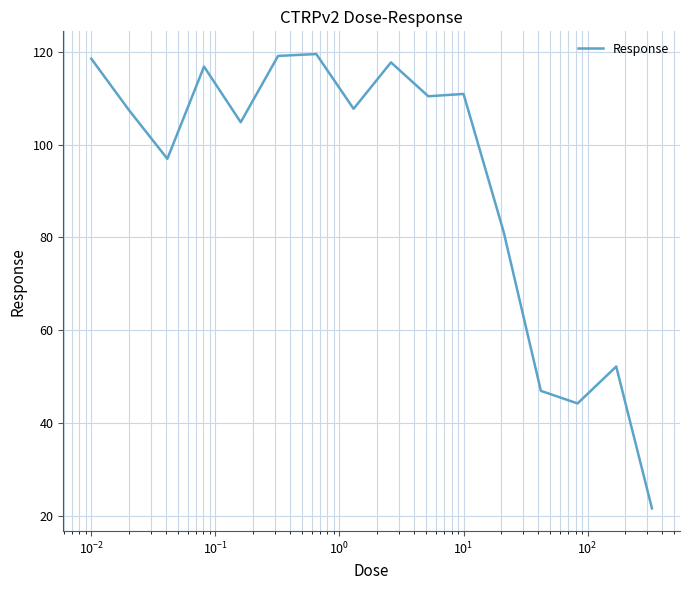

What is the maximum value shown in the chart?

119.5